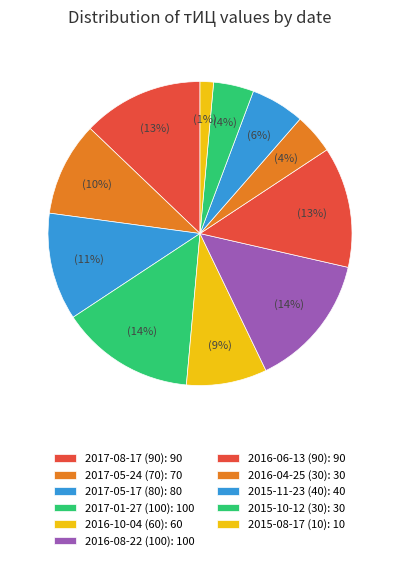

How many segments does this pie chart have?

11